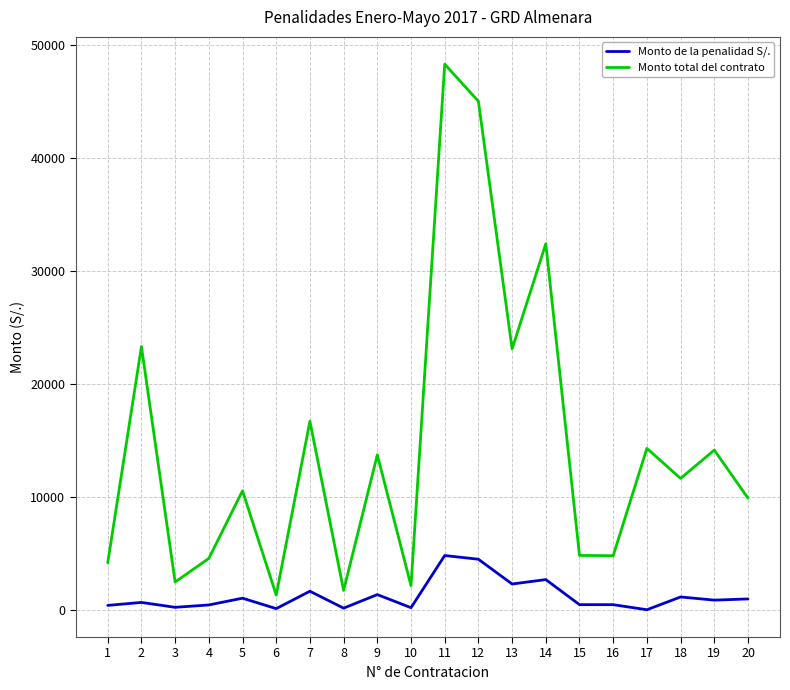

Which series changed the most between 15 and 17?

Monto total del contrato